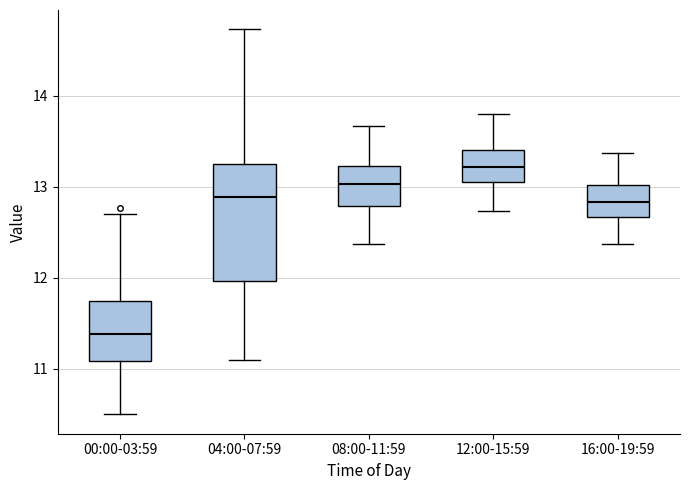

Reading left to right, read every box against the y-axis: the position of its median line, the range the box covers, and the ends of its whiskers. The values are not printed on the chart, so give them approximately, as read against the axis.

00:00-03:59: median 11.4, box 11.1 to 11.7, whiskers 10.5 to 12.7
04:00-07:59: median 12.9, box 12.0 to 13.3, whiskers 11.1 to 14.7
08:00-11:59: median 13.0, box 12.8 to 13.2, whiskers 12.4 to 13.7
12:00-15:59: median 13.2, box 13.1 to 13.4, whiskers 12.7 to 13.8
16:00-19:59: median 12.8, box 12.7 to 13.0, whiskers 12.4 to 13.4